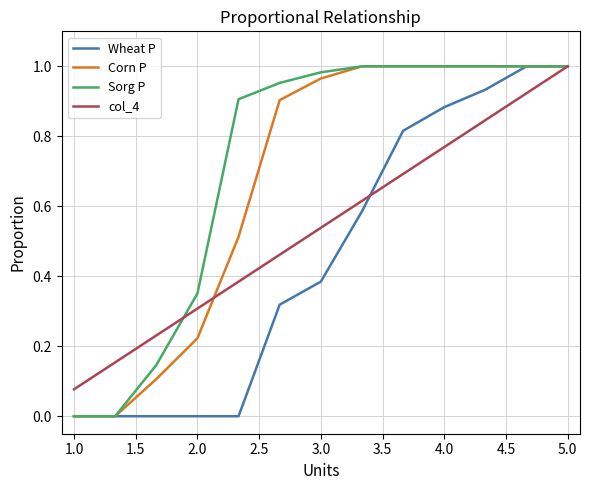

List the series in order of their overall mean, lowest first.

Wheat P, col_4, Corn P, Sorg P